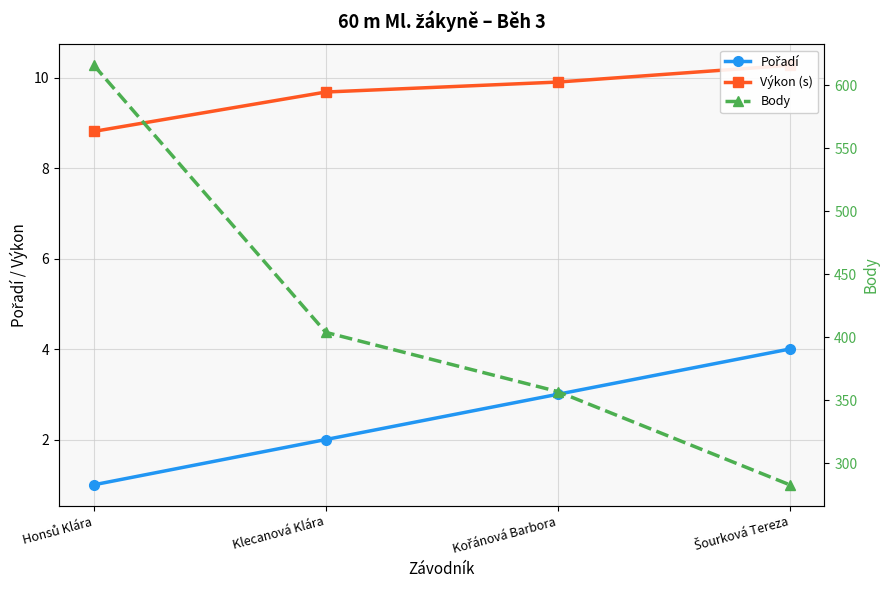

What is the minimum value for Výkon (s)?

8.8